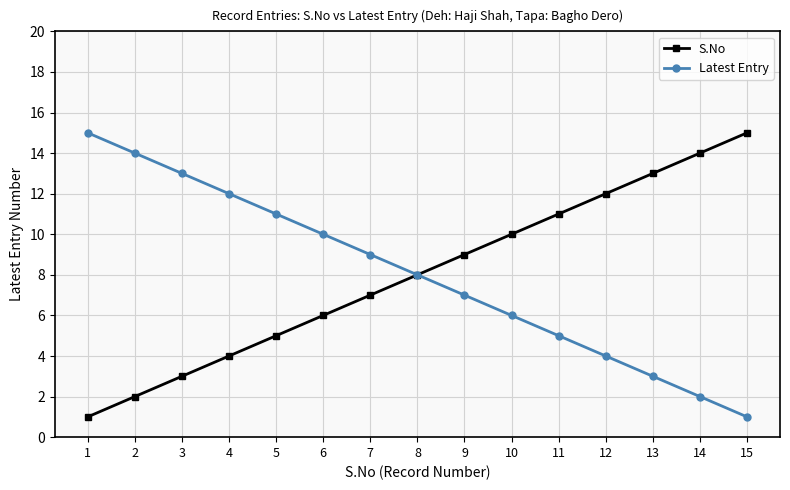

True or false: S.No has more than 0 points higher than both neighbors.

False